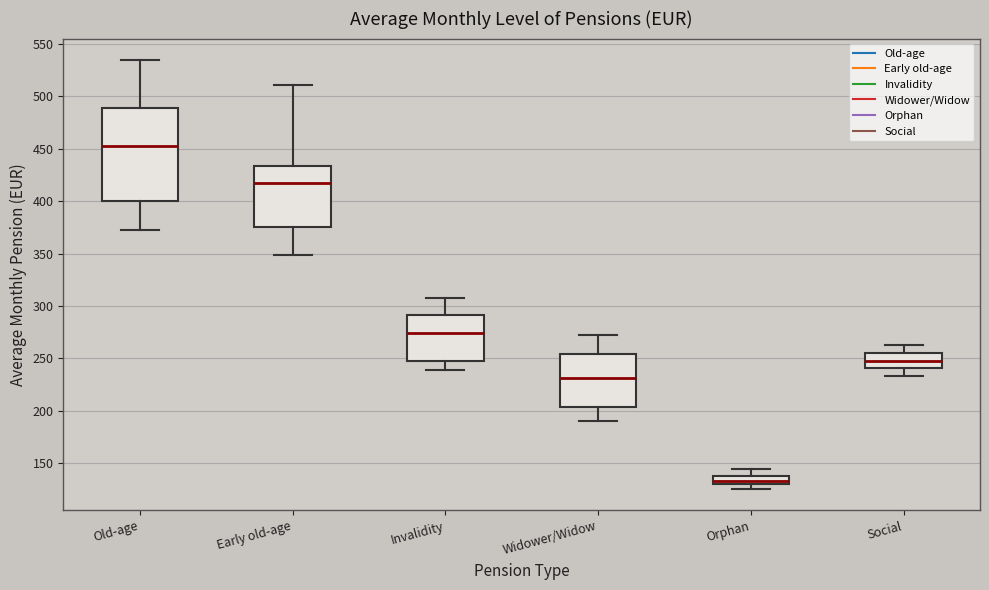

Which box's median line is the highest?

Old-age